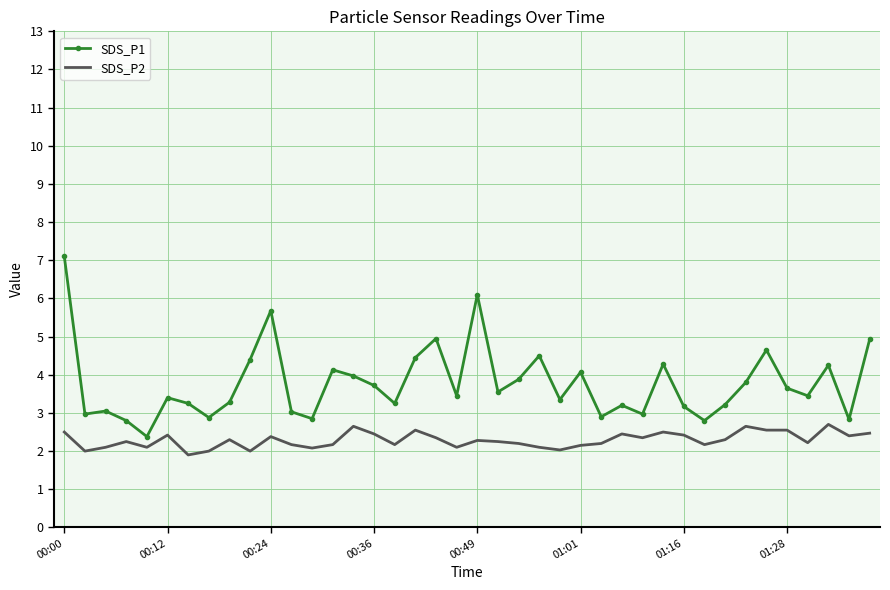

True or false: SDS_P2 and SDS_P1 intersect in this chart.

False